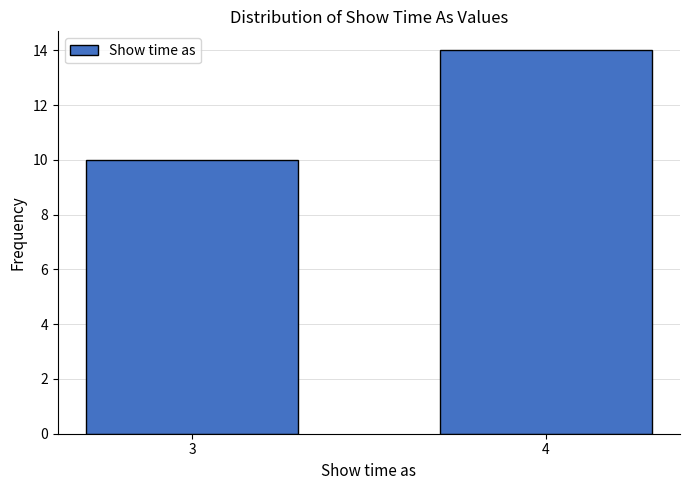

Reading left to right, list all the values displayed in this chart.

10	14